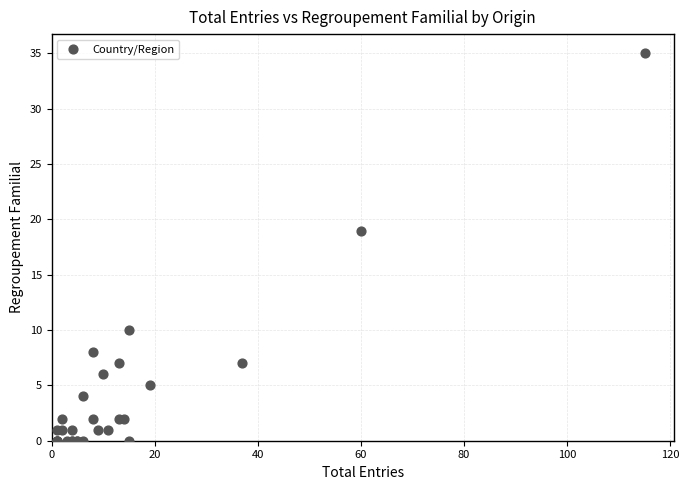

What Y value in the scatter plot is closest to 17?

19